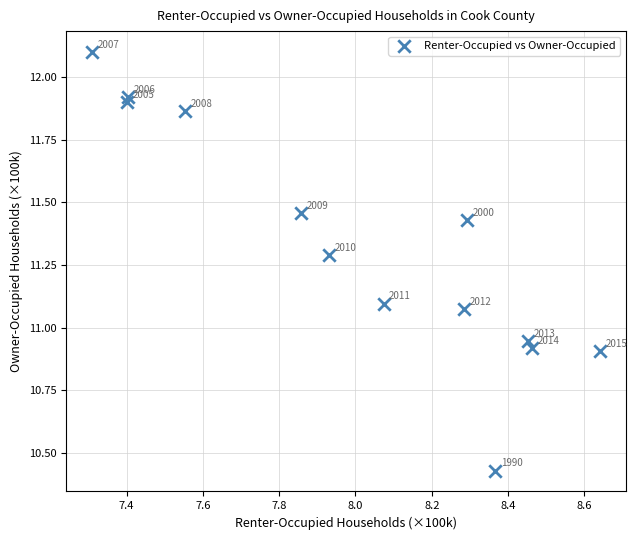

What is the range of X values (max minus min)?

1.3